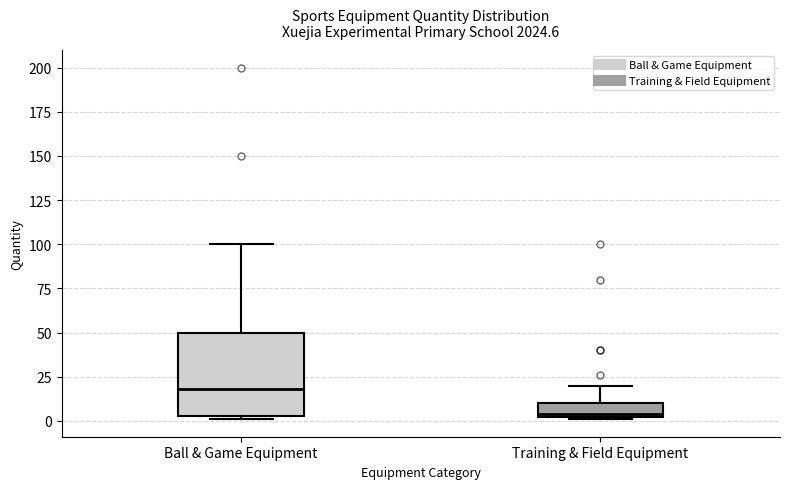

Reading left to right, read every box against the y-axis: the position of its median line, the range the box covers, and the ends of its whiskers. The values are not printed on the chart, so give them approximately, as read against the axis.

Ball & Game Equipment: median 20, box 5 to 50, whiskers 0 to 100
Training & Field Equipment: median 5, box 0 to 10, whiskers 0 to 20